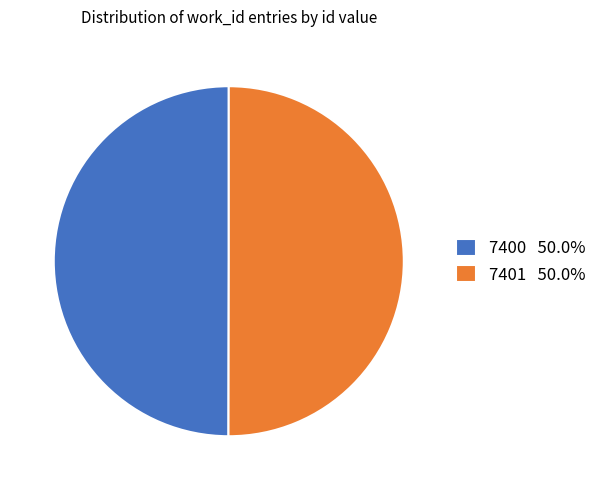

Approximately how many times larger is the value at 7401 compared to 7400?

1.0